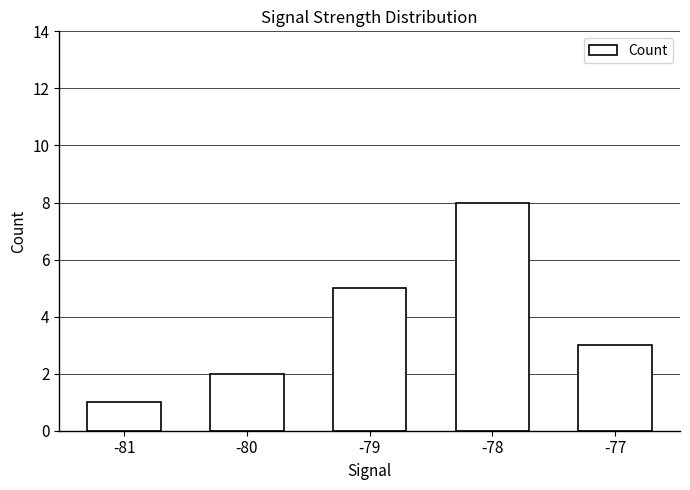

The chart shows a value of 3 at -78. True or false?

False